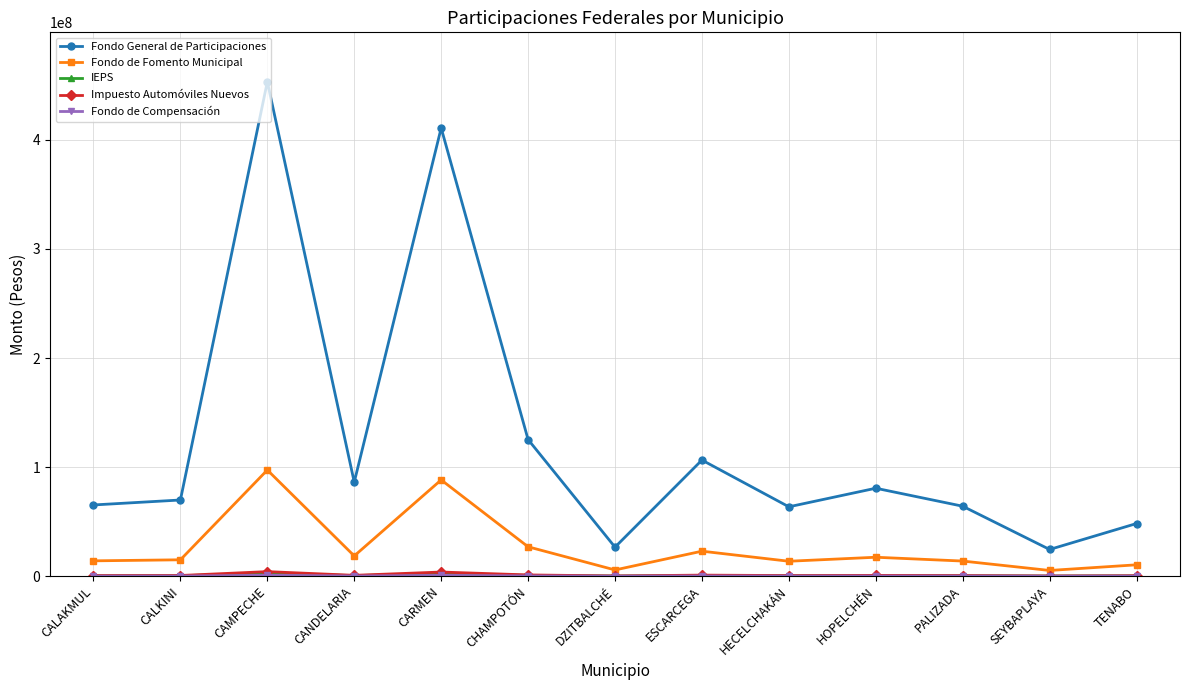

Which series changed the most between ESCARCEGA and TENABO?

Fondo General de Participaciones